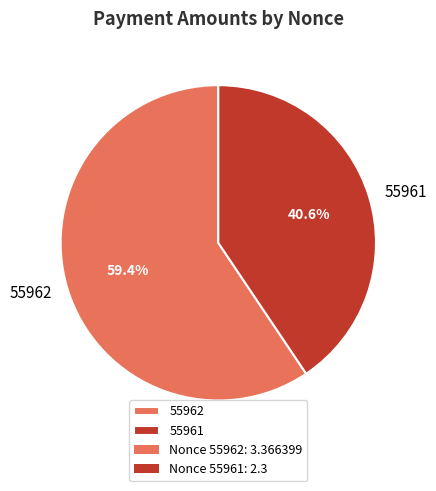

What percentage do 55961 and 55962 together represent?

100.0%